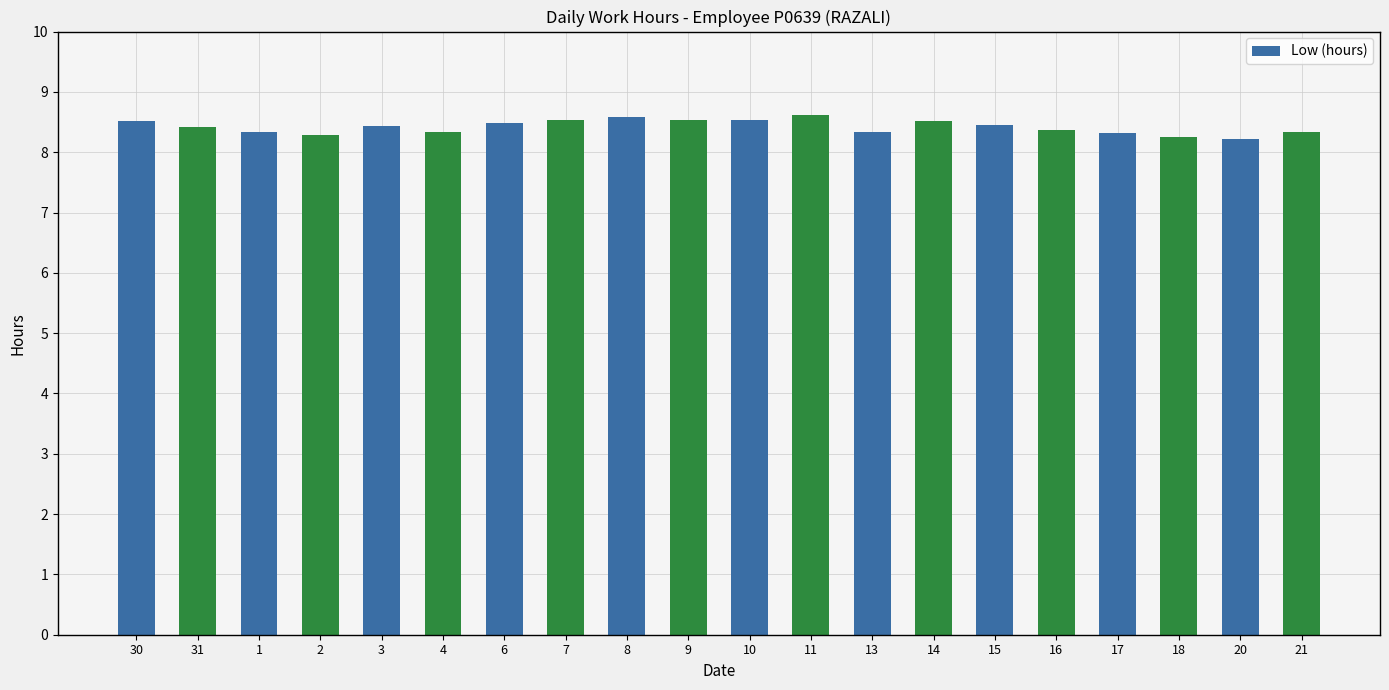

What is the label of the 18th bar from the left?

18